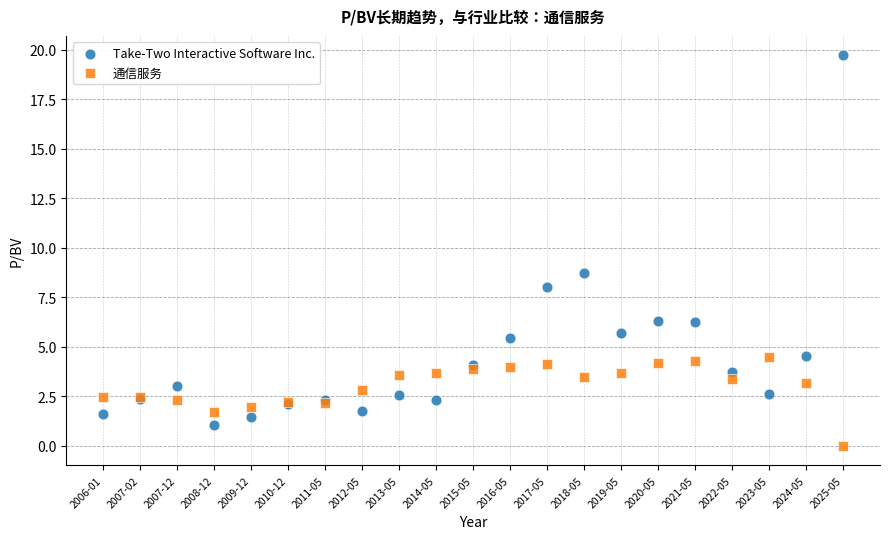

Which series contains the highest Y value?

Take-Two Interactive Software Inc.